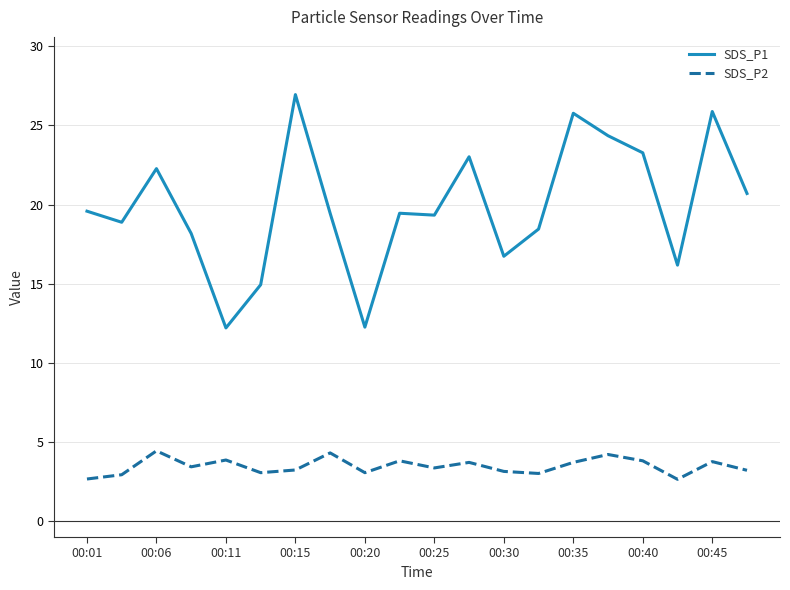

True or false: SDS_P1 and SDS_P2 intersect in this chart.

False